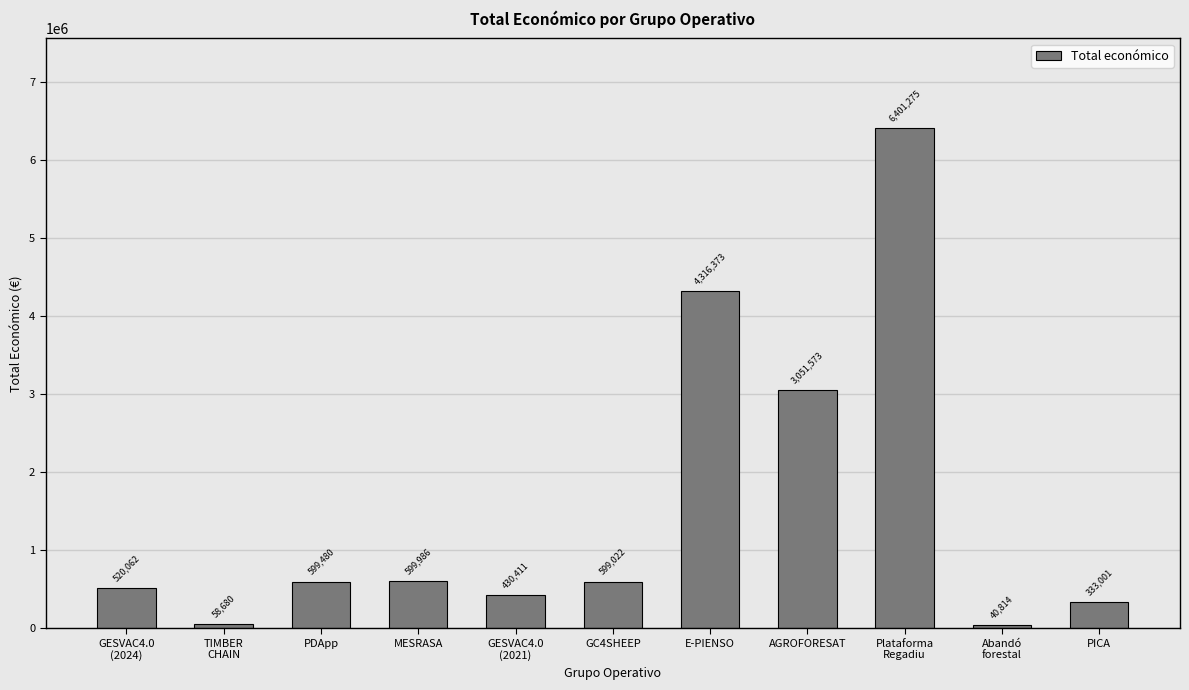

List the labels in order of value, largest first.

Plataforma
Regadiu, E-PIENSO, AGROFORESAT, MESRASA, PDApp, GC4SHEEP, GESVAC4.0
(2024), GESVAC4.0
(2021), PICA, TIMBER
CHAIN, Abandó
forestal